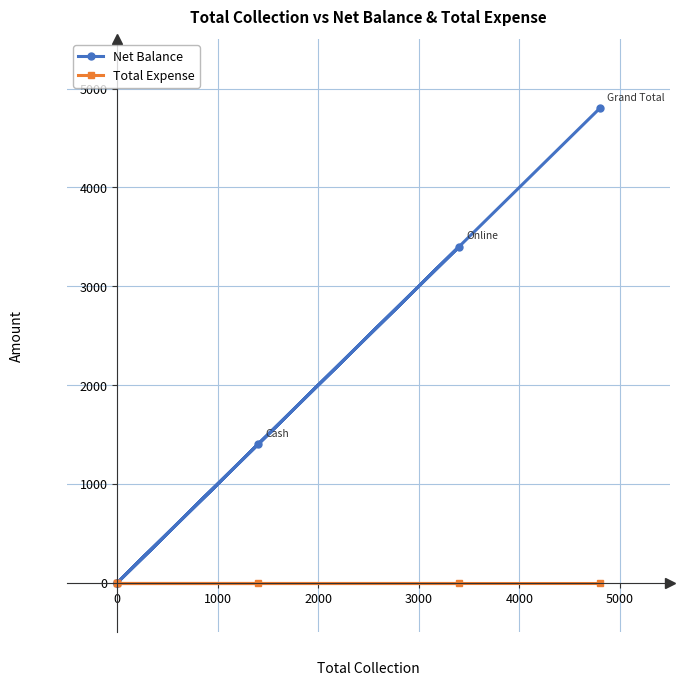

Is the value of Total Expense at 2000 greater than the value of Net Balance at −1000?

No